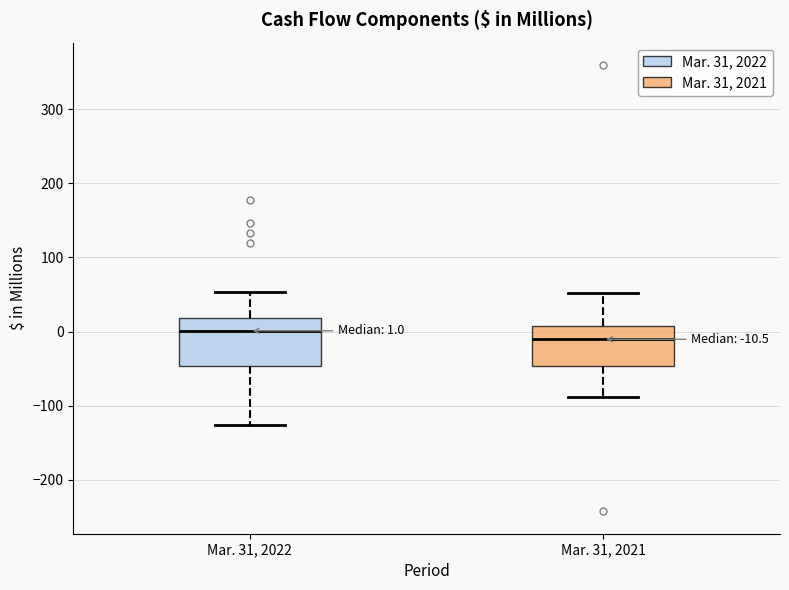

Comparing the boxes themselves (not the whiskers), which one is the tallest?

Mar. 31, 2022